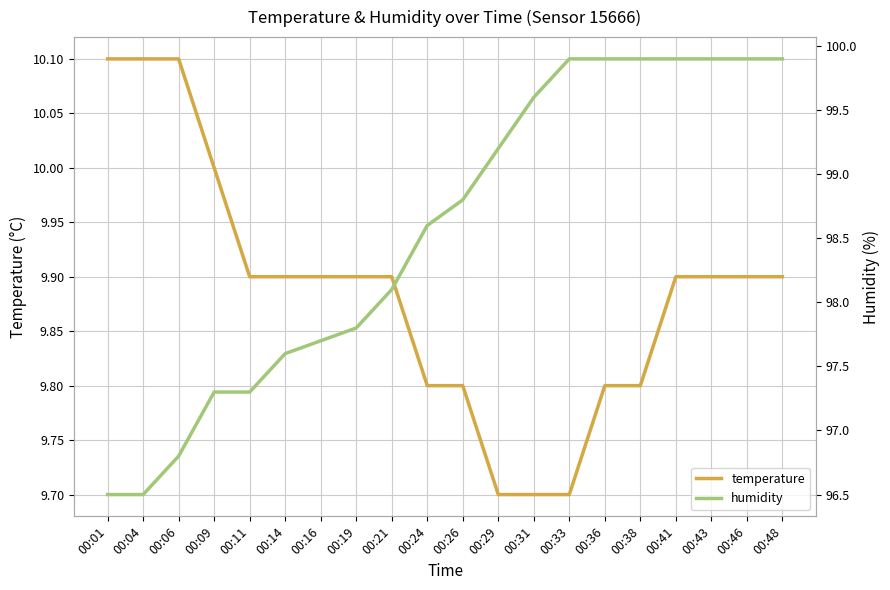

What is the difference between the second highest and second lowest values in the temperature series?

0.4